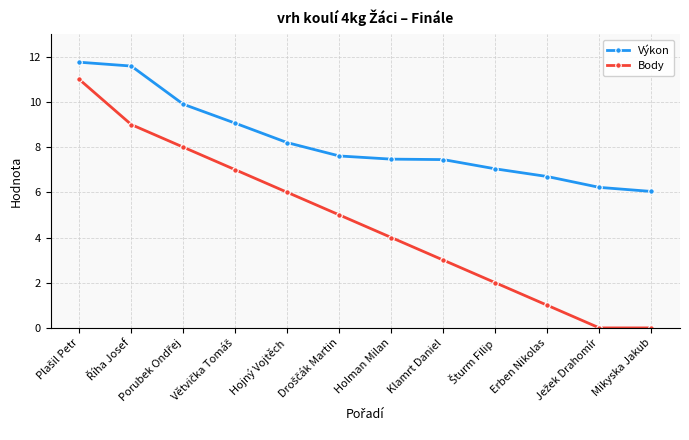

What is the value of the Body point at the 9th from the left?

2.0